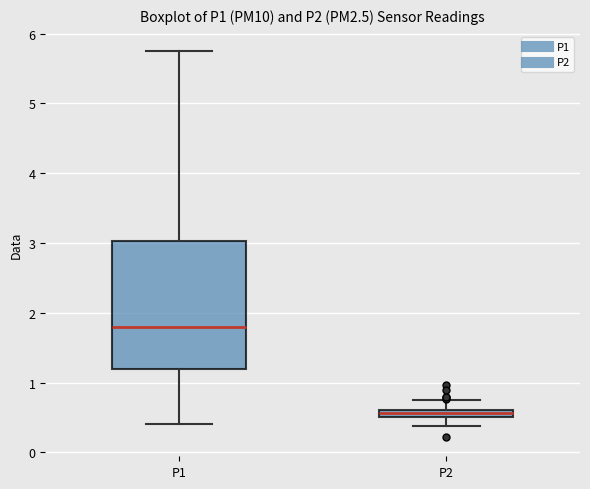

Which box is the tallest, from its lower edge to its upper edge?

P1